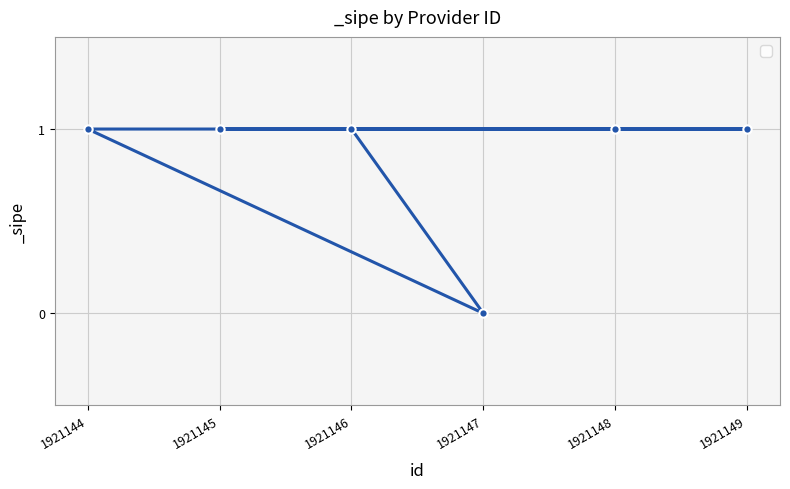

Reading left to right, transcribe all the data shown in this chart.

1	1	1	0	1	1